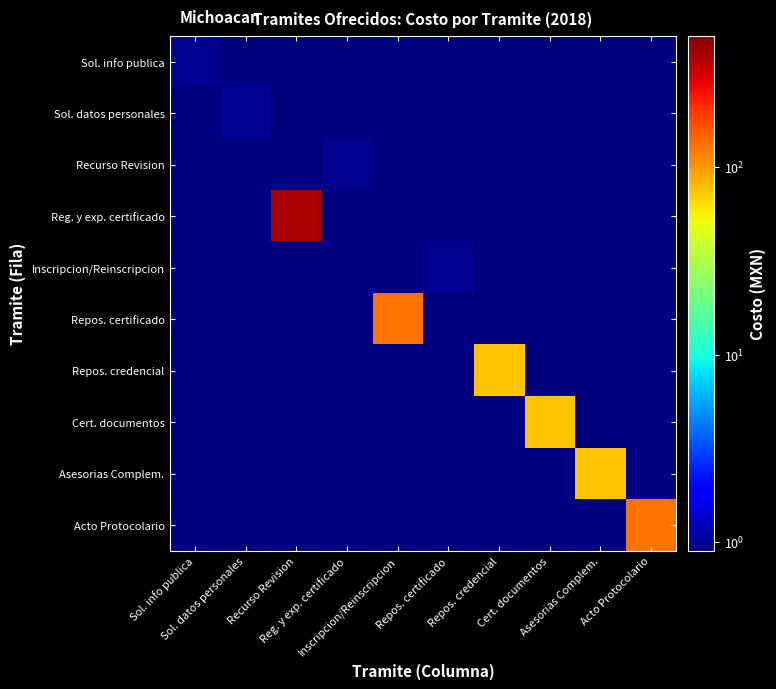

Which series changed the most between Recurso Revision and Cert. documentos?

Reg. y exp. certificado